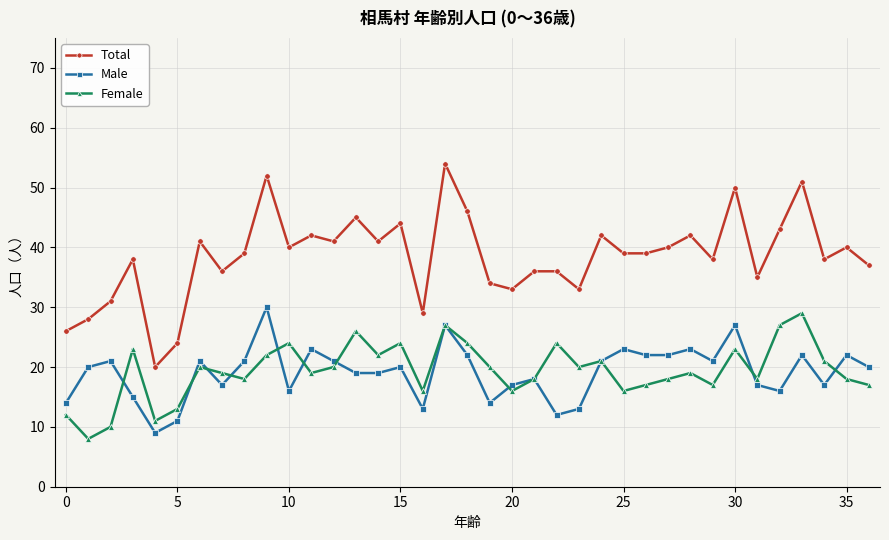

How many distinct data groups are displayed?

3